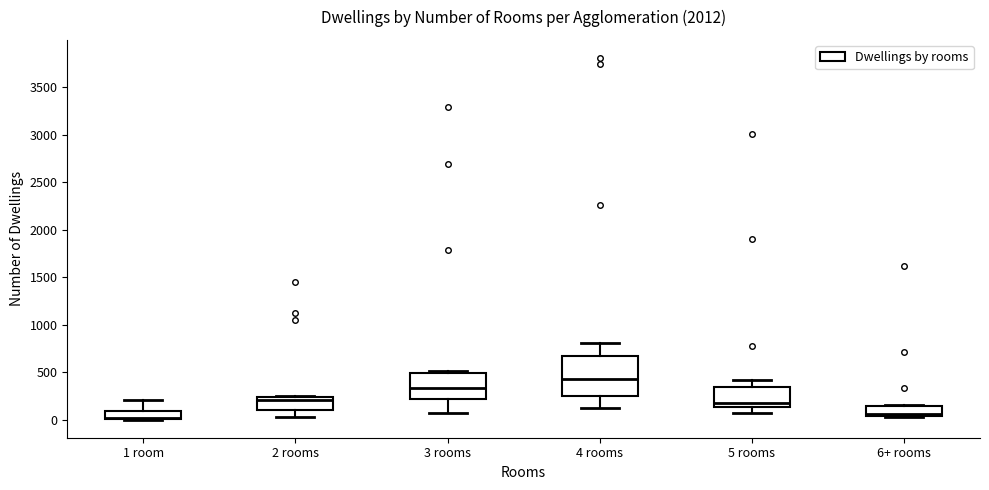

Which box has the highest median line?

4 rooms